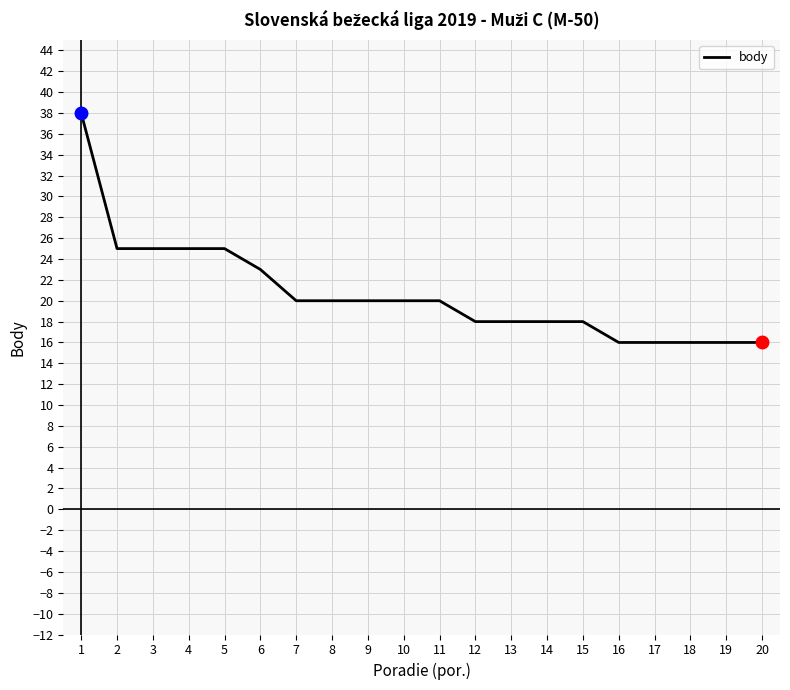

True or false: the data shows 25 at 19.

False